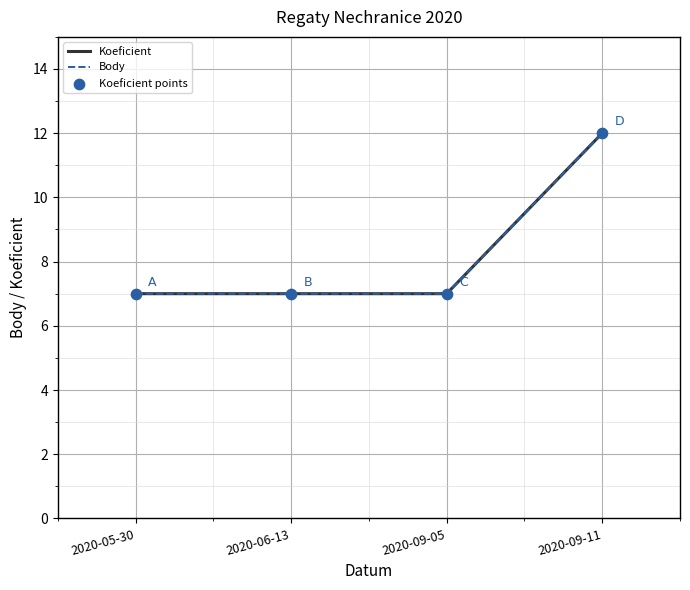

What is the total value across all series at 2020-05-30?

21